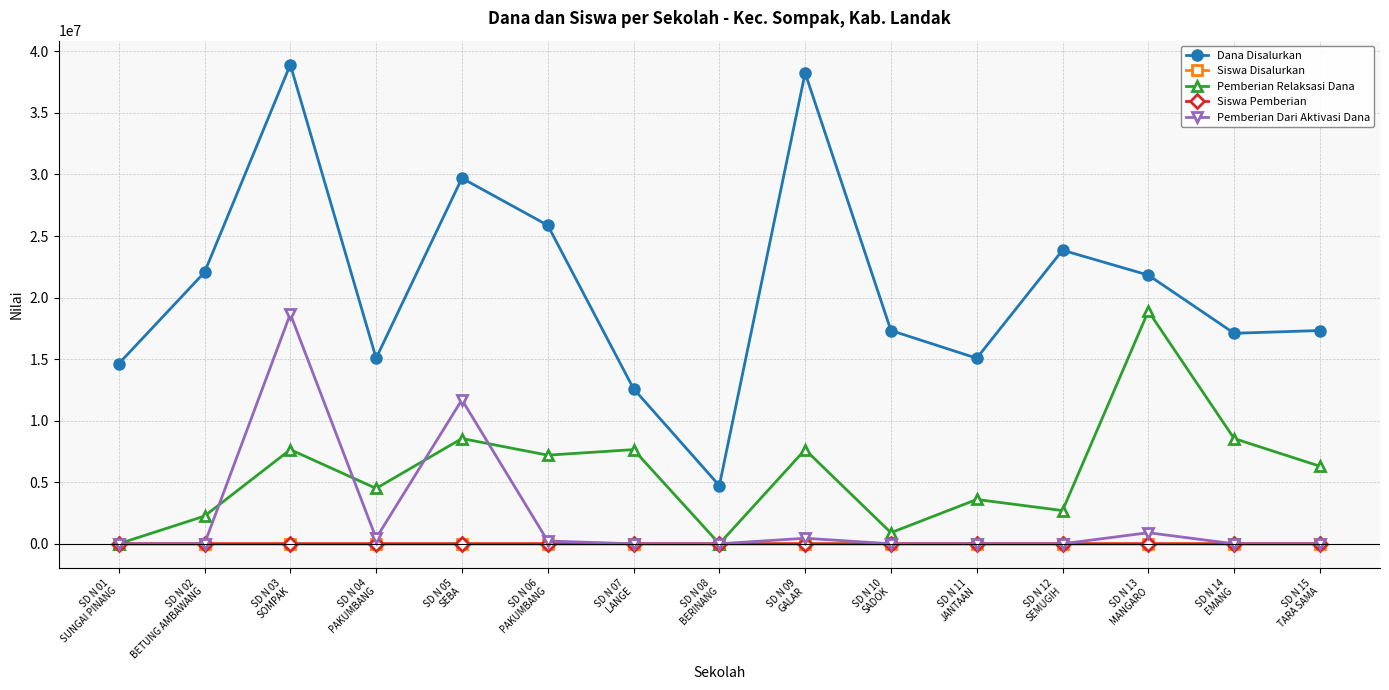

What is the difference between the maximum and minimum values in the Siswa Pemberian series?

73